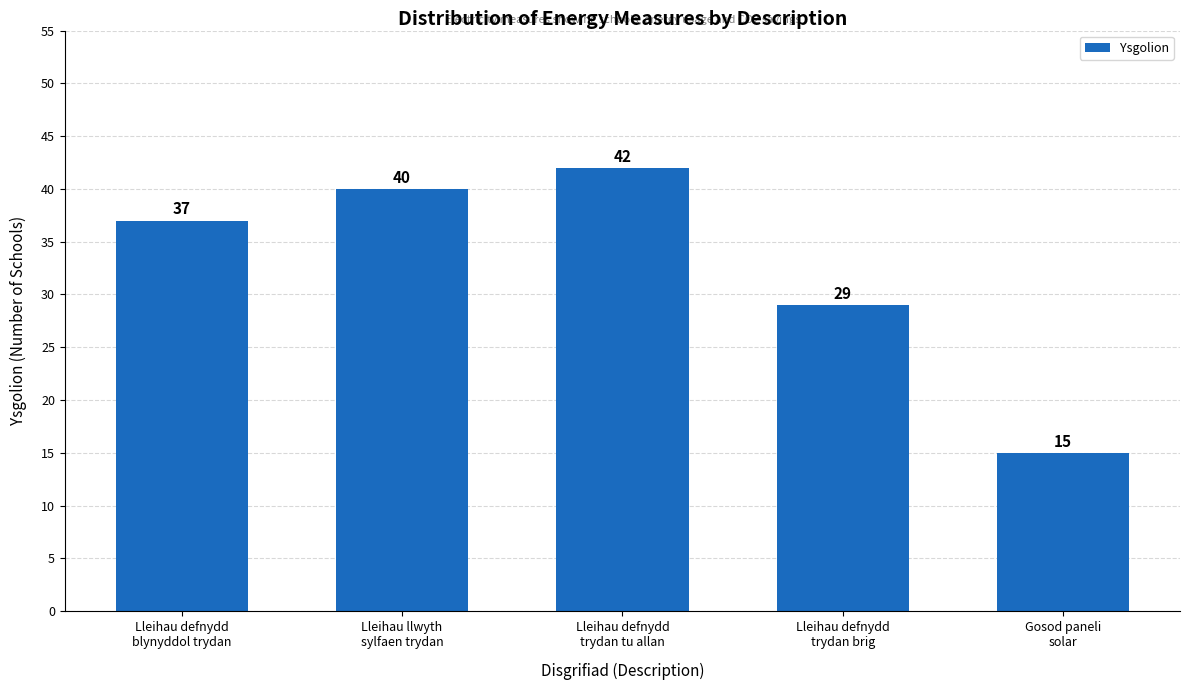

List the labels in order of value, smallest first.

Gosod paneli
solar, Lleihau defnydd
trydan brig, Lleihau defnydd
blynyddol trydan, Lleihau llwyth
sylfaen trydan, Lleihau defnydd
trydan tu allan